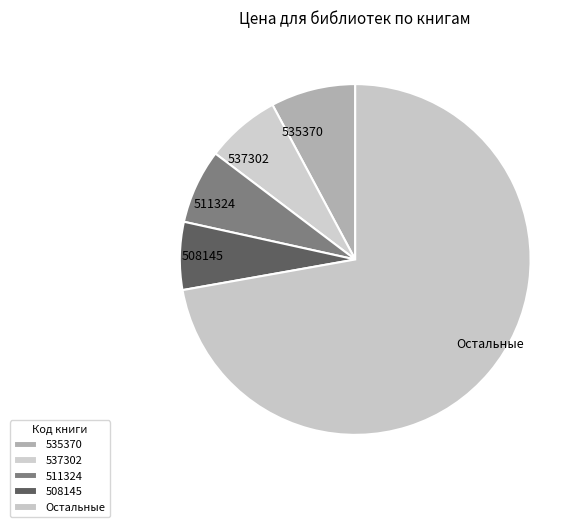

How many segments does this pie chart have?

5